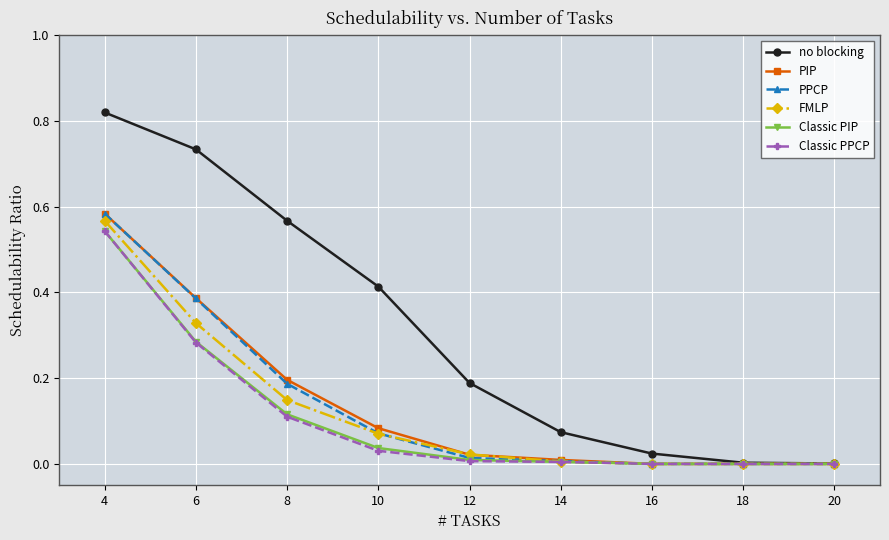

Between 6 and 14, which series saw the biggest shift?

no blocking